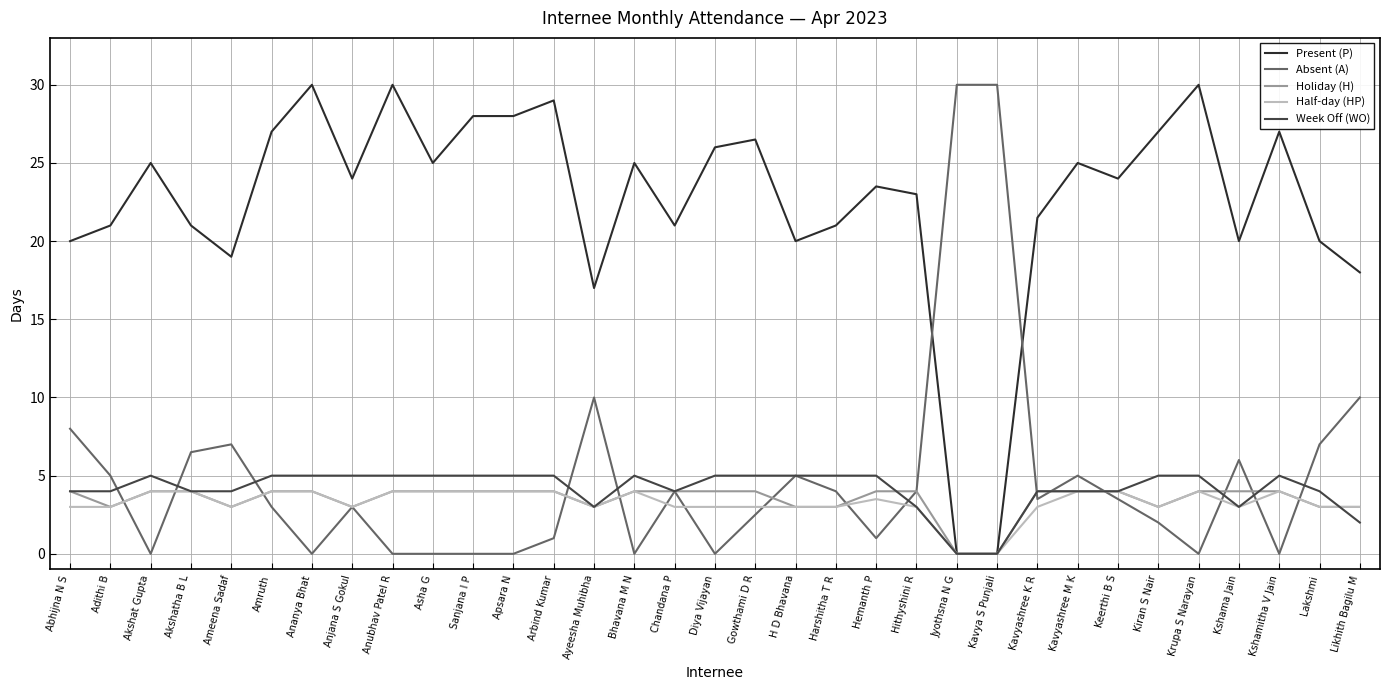

True or false: Week Off (WO) has more than 0 points higher than both neighbors.

True